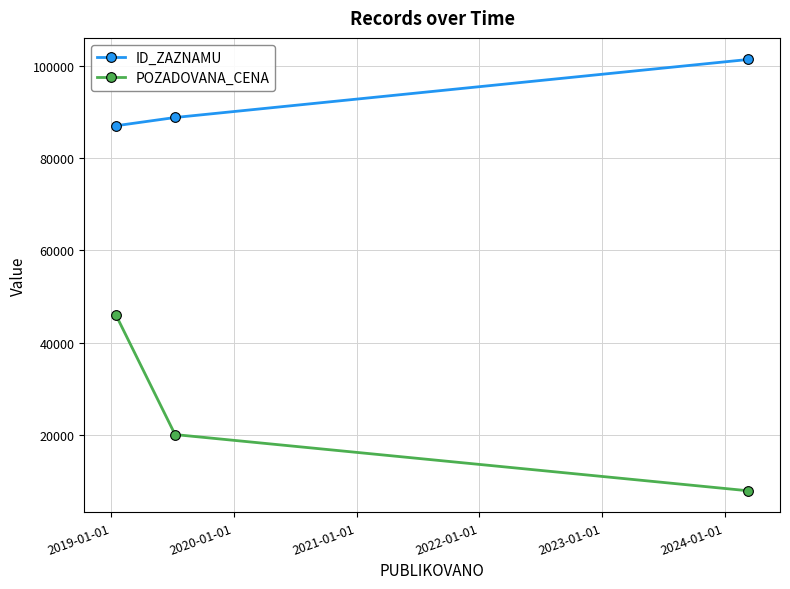

What is the value of the ID_ZAZNAMU point at the 1st from the left?

87081